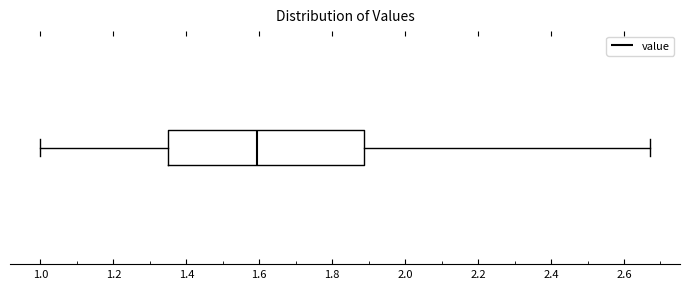

Where is the right edge of the box on the x-axis? The values are not printed on the chart, so give them approximately, as read against the axis.

1.88